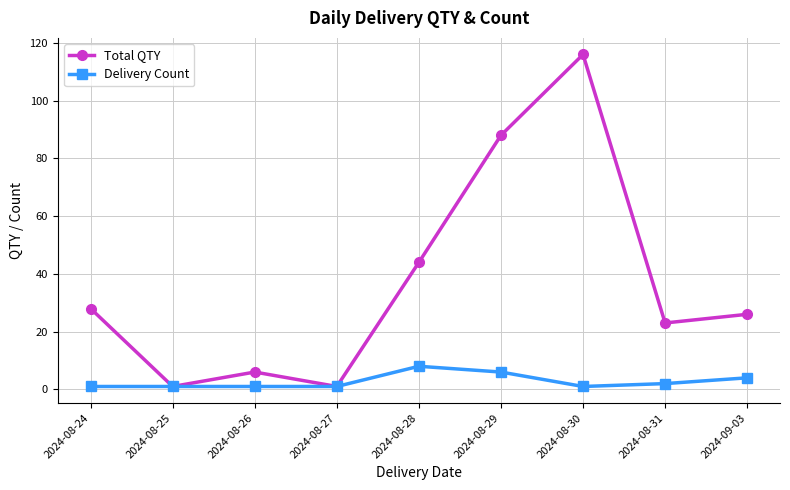

What are all the series names shown in the legend?

Total QTY, Delivery Count